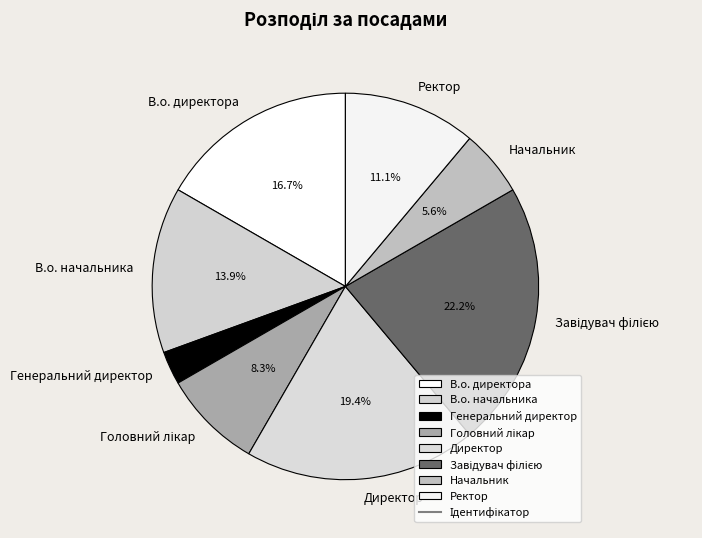

Which category has the smallest portion of the pie?

Генеральний директор